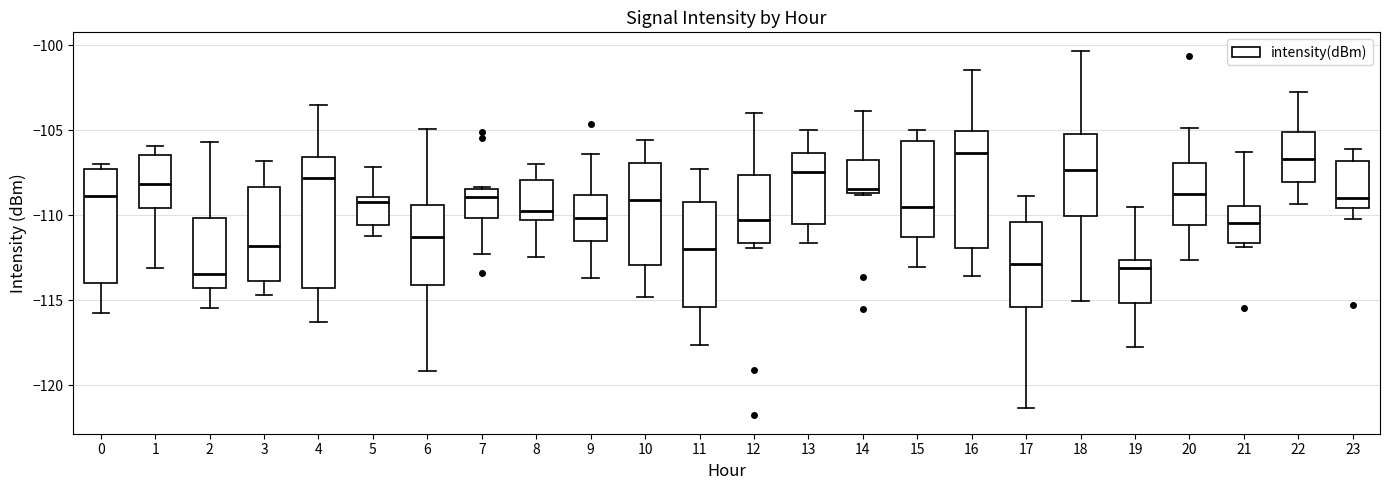

Where is the lower edge of the box at x = 1 on the y-axis? The values are not printed on the chart, so give them approximately, as read against the axis.

-109.5